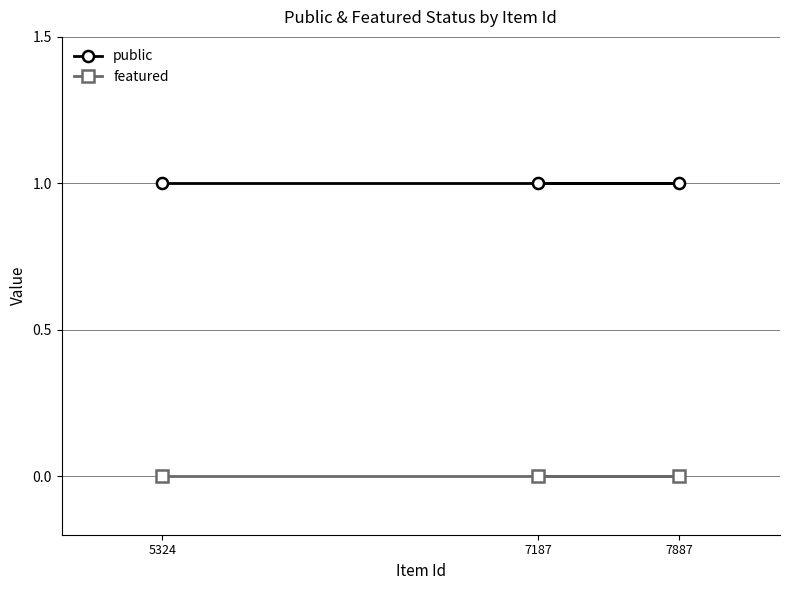

How many lines are shown in the chart?

2